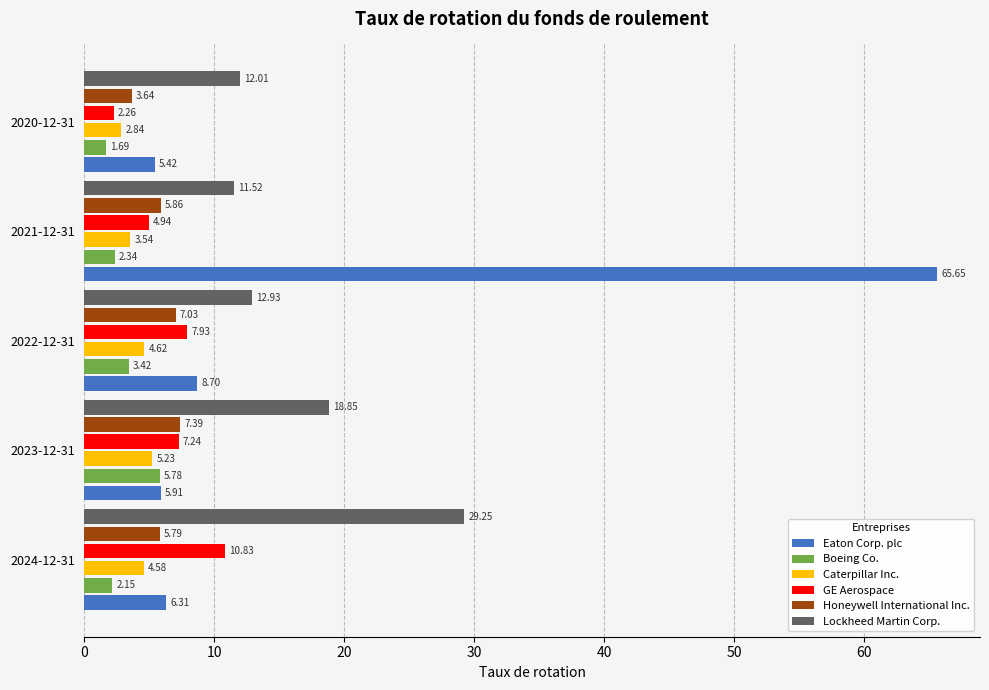

Which series changed the most between 2023-12-31 and 2020-12-31?

Lockheed Martin Corp.